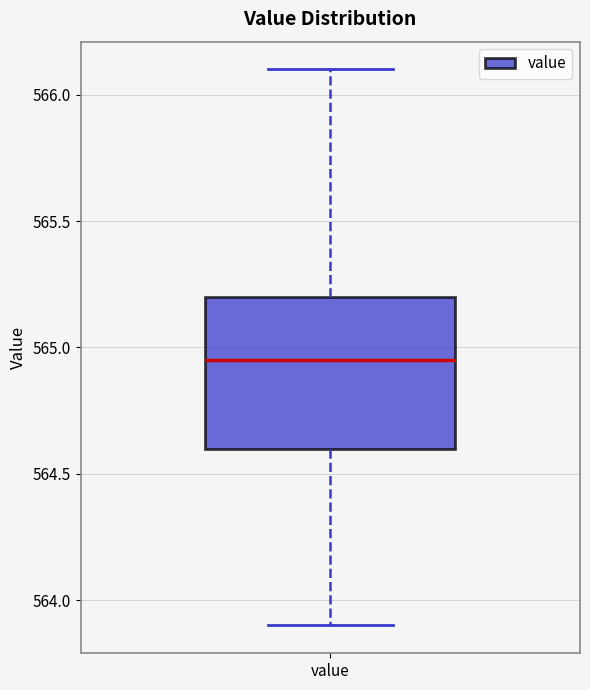

Where does the median line of the box for value sit on the y-axis? The values are not printed on the chart, so give them approximately, as read against the axis.

564.95